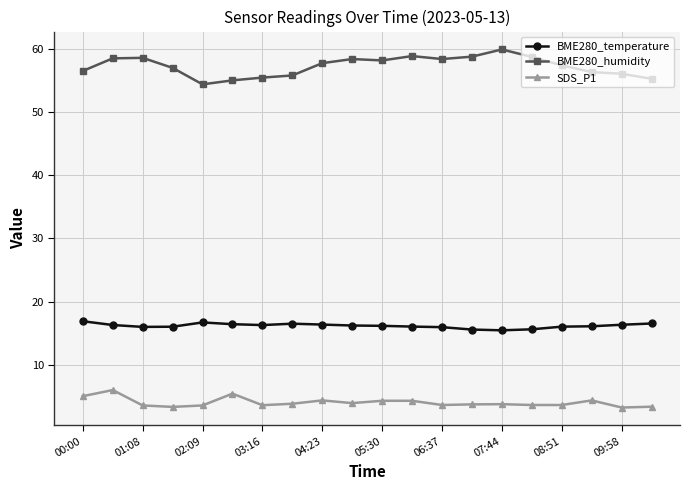

True or false: SDS_P1 and BME280_temperature intersect in this chart.

False